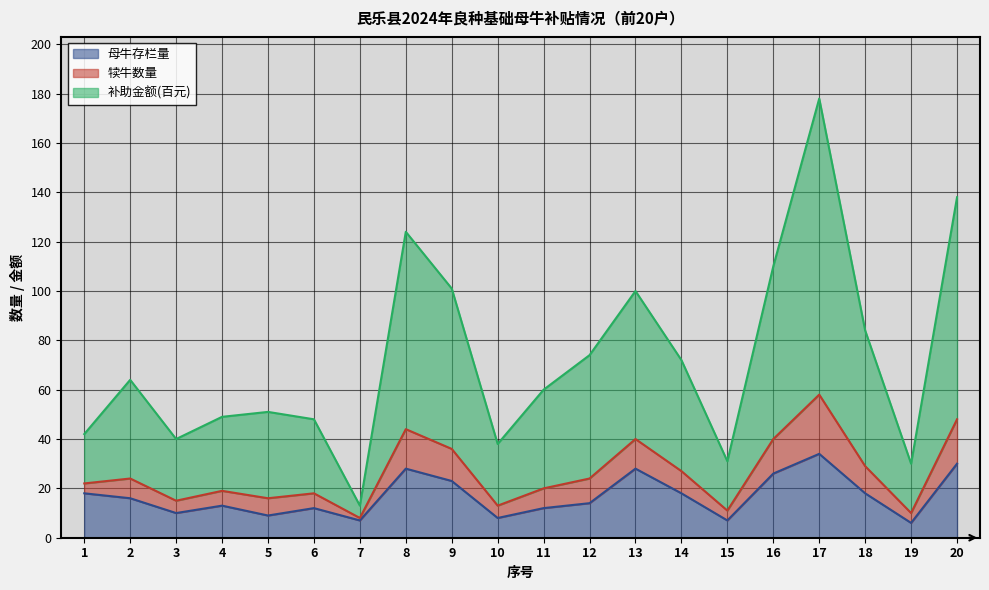

Count the number of categories in the chart.

20